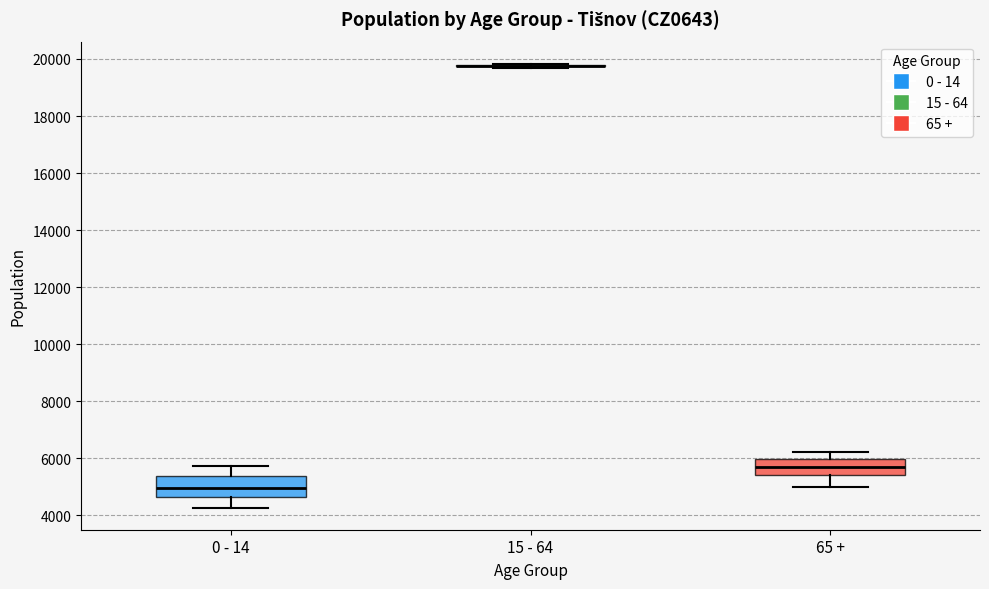

Reading left to right, transcribe this box plot: for each box, give where its median line is, the range the box spans, and where its two whiskers end, as read against the y-axis. The values are not printed on the chart, so give them approximately, as read against the axis.

0 - 14: median 5000, box 4600 to 5400, whiskers 4200 to 5800
15 - 64: box collapsed to a line at 19800, whiskers 19600 to 19800
65 +: median 5600, box 5400 to 6000, whiskers 5000 to 6200